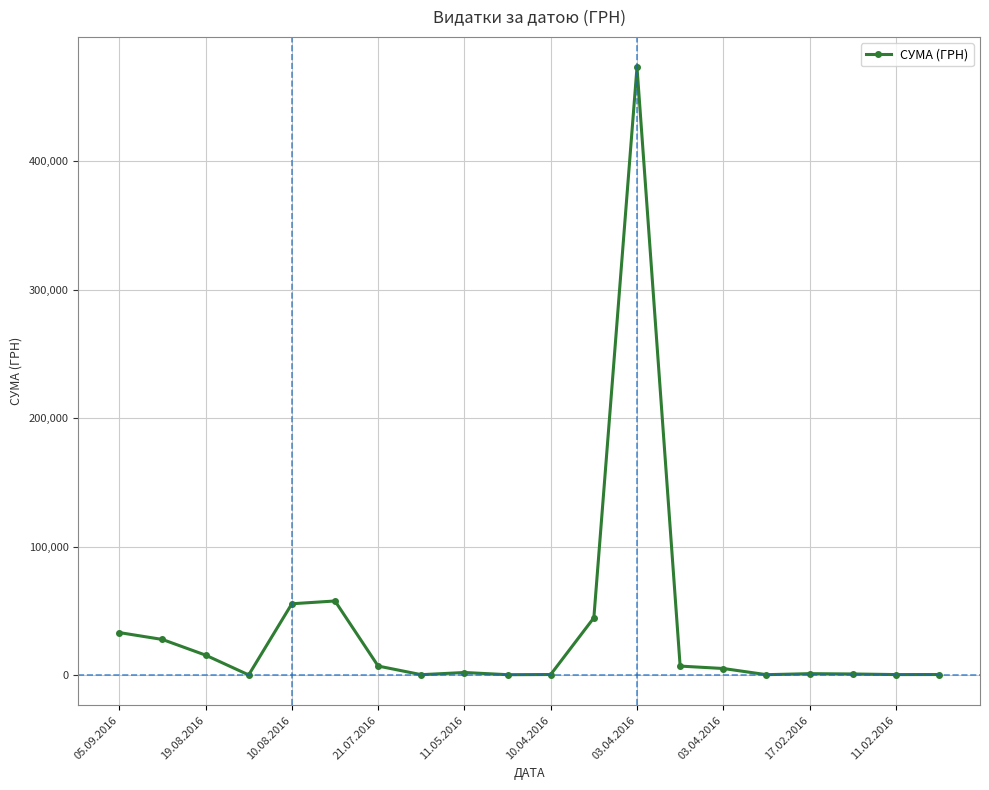

What is the minimum value shown in the chart?

5.0